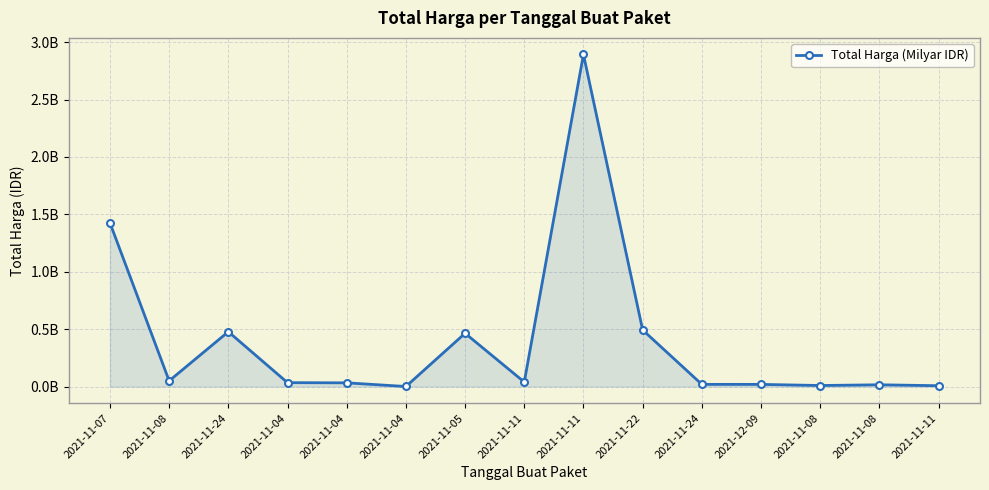

Is this an area chart (filled region under the line)?

Yes